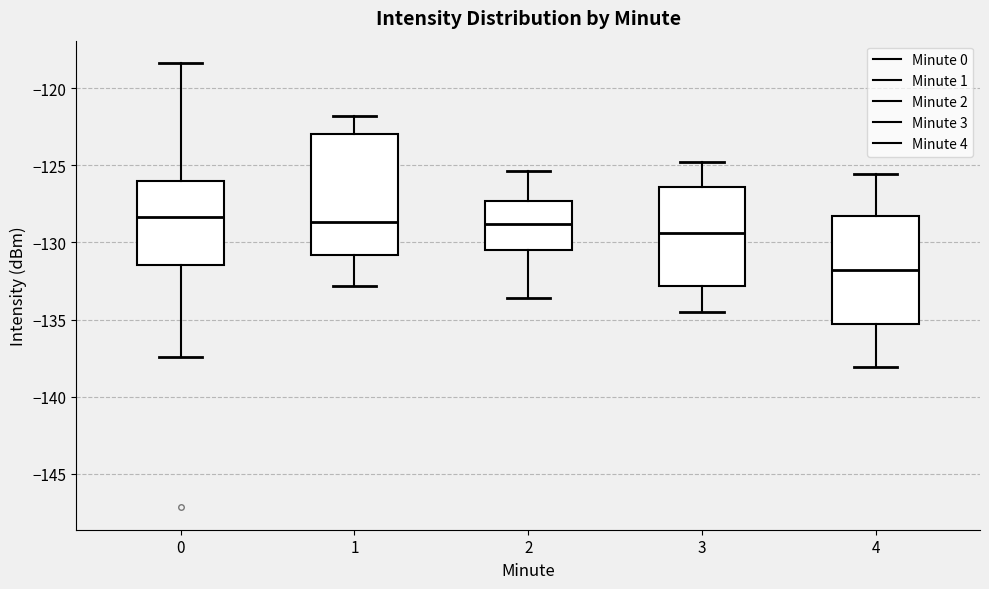

Reading left to right, read every box against the y-axis: the position of its median line, the range the box covers, and the ends of its whiskers. The values are not printed on the chart, so give them approximately, as read against the axis.

0: median -128.5, box -131.5 to -126.0, whiskers -137.5 to -118.5
1: median -128.5, box -131.0 to -123.0, whiskers -133.0 to -122.0
2: median -129.0, box -130.5 to -127.5, whiskers -133.5 to -125.5
3: median -129.5, box -133.0 to -126.5, whiskers -134.5 to -125.0
4: median -132.0, box -135.5 to -128.5, whiskers -138.0 to -125.5